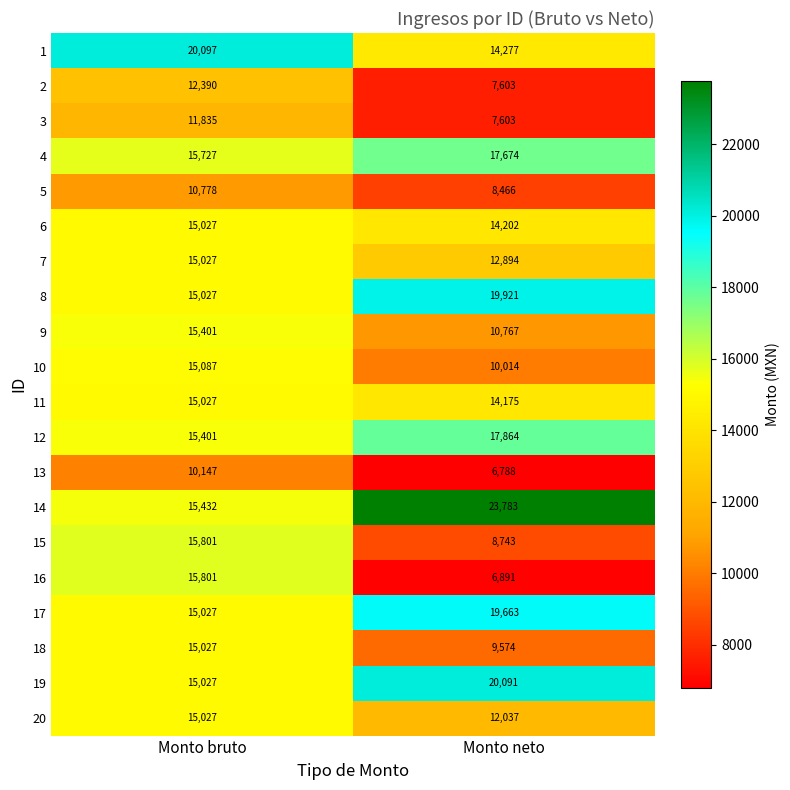

What is the sum of all 2 values?

19993